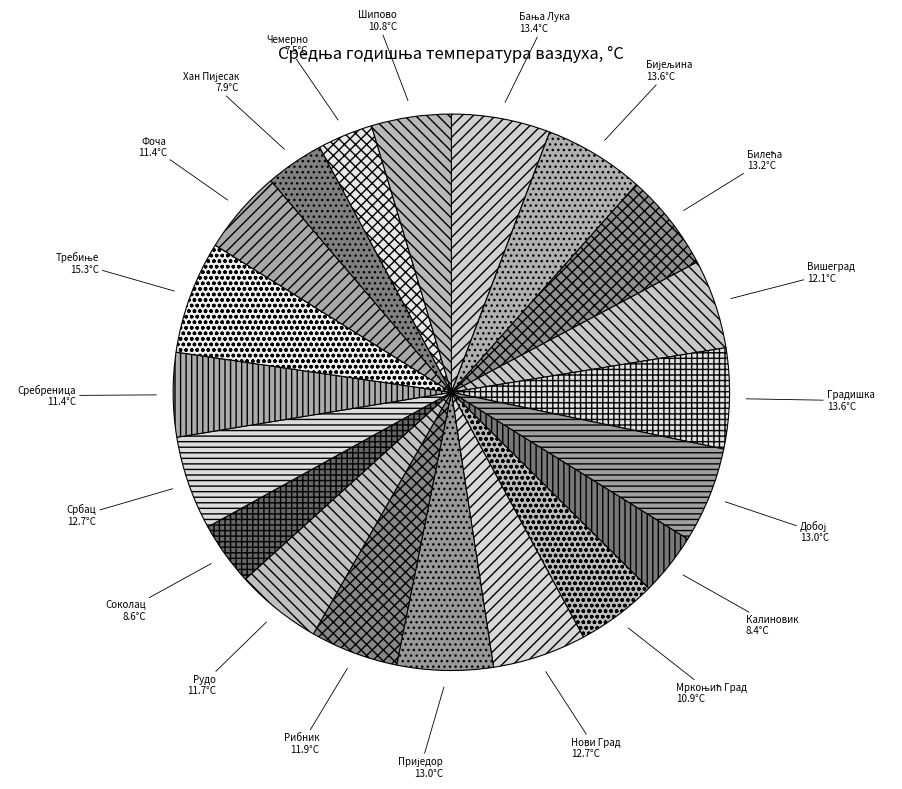

Combined, do Нови Град and Градишка account for over 50%?

No